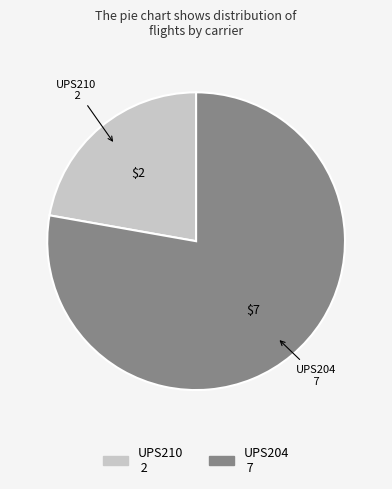

Which has a higher value, UPS210 or UPS204?

UPS204